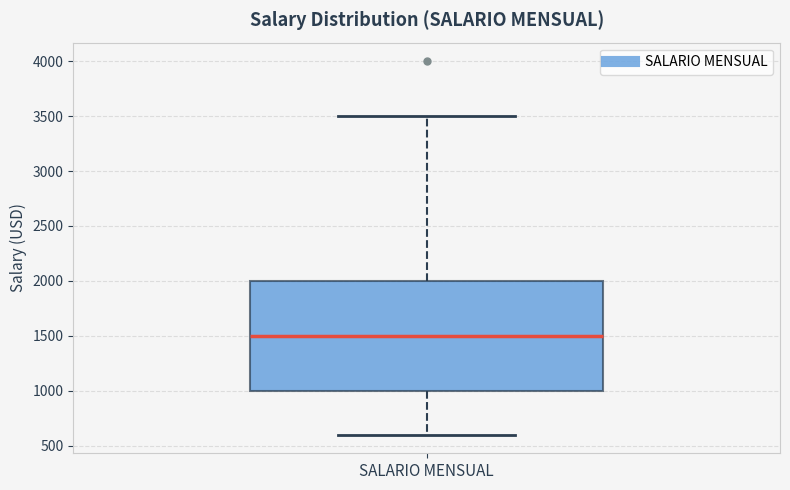

Read this box plot against the y-axis: the position of the median line, the range covered by the box, and the ends of both whiskers. The values are not printed on the chart, so give them approximately, as read against the axis.

median 1500, box 1000 to 2000, whiskers 600 to 3500